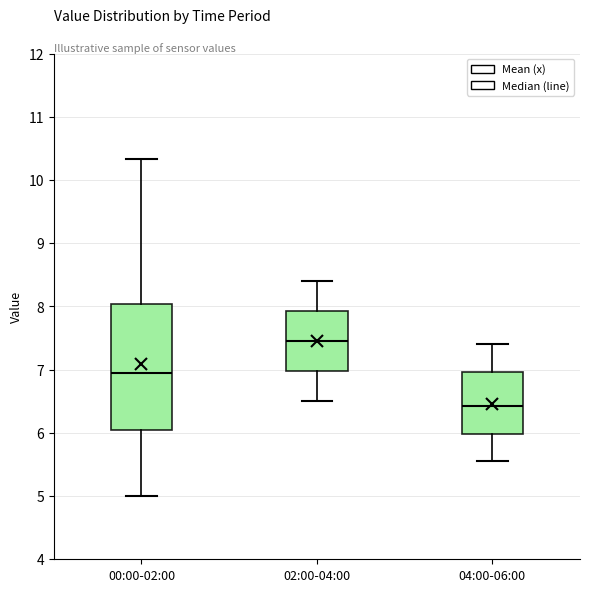

Comparing the boxes themselves (not the whiskers), which one is the tallest?

00:00-02:00